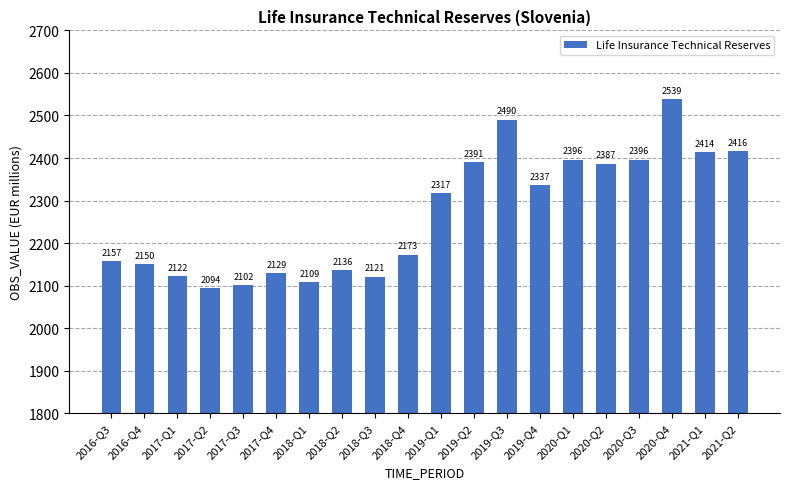

What is the minimum value shown in the chart?

2094